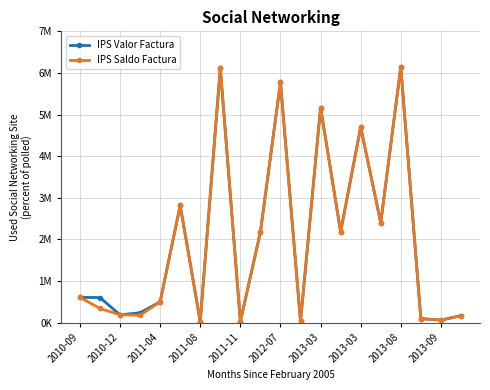

What are all the series names shown in the legend?

IPS Valor Factura, IPS Saldo Factura